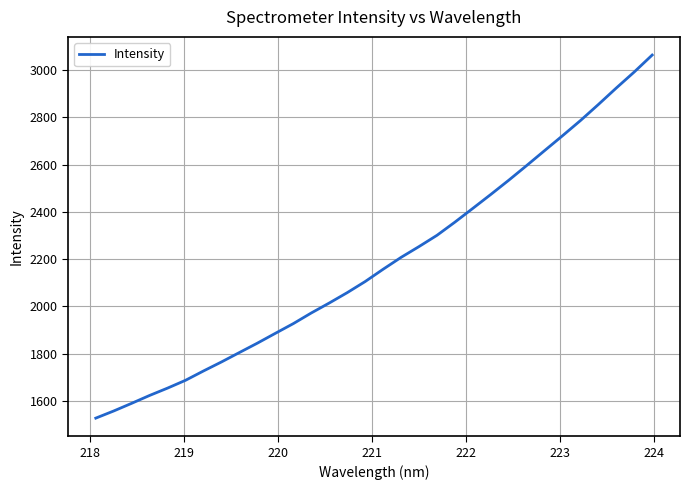

What is the smallest value displayed?

1528.1